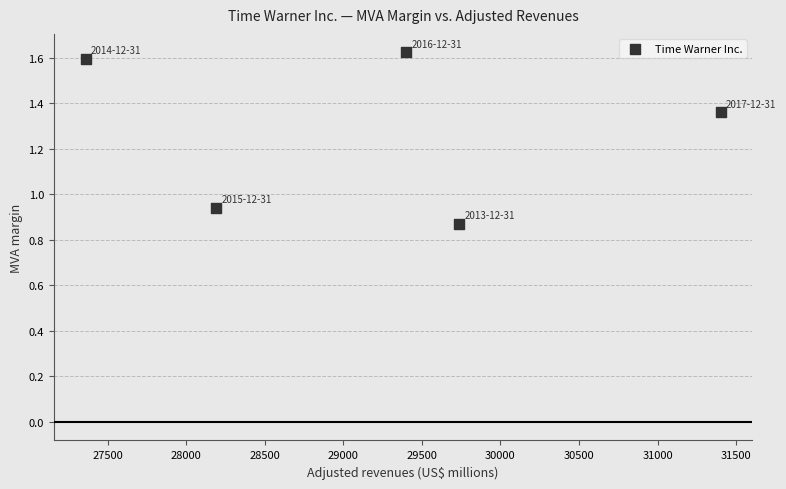

What is the average X value?

29218.0